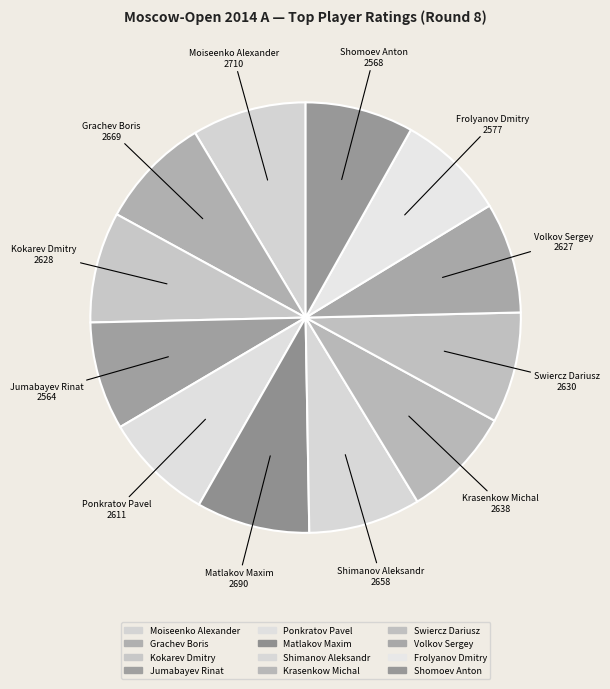

Is there a majority slice in this chart?

No